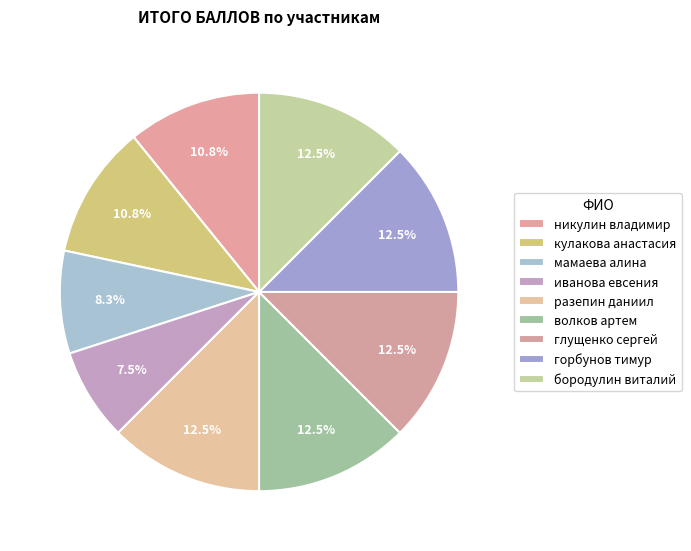

Count the number of slices in the pie.

9